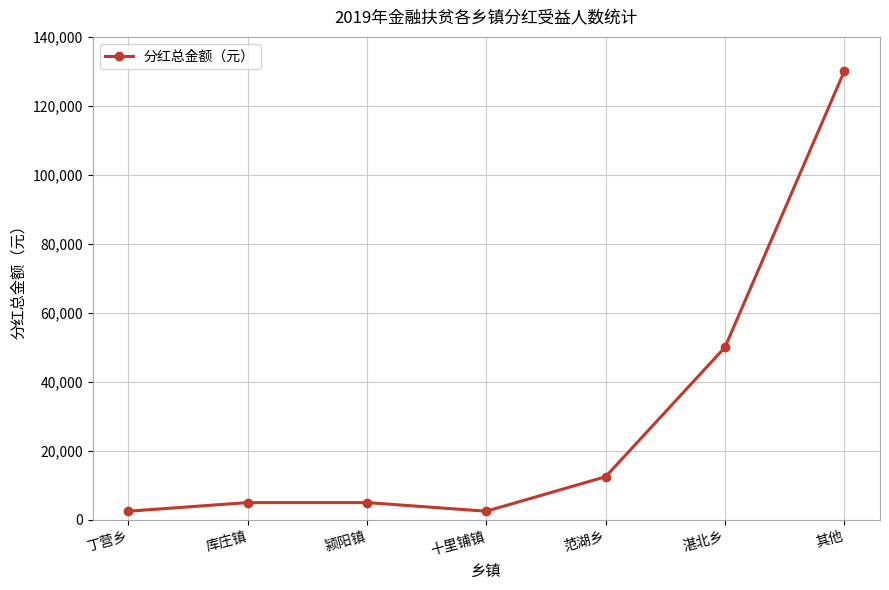

What is the greatest value displayed?

130000